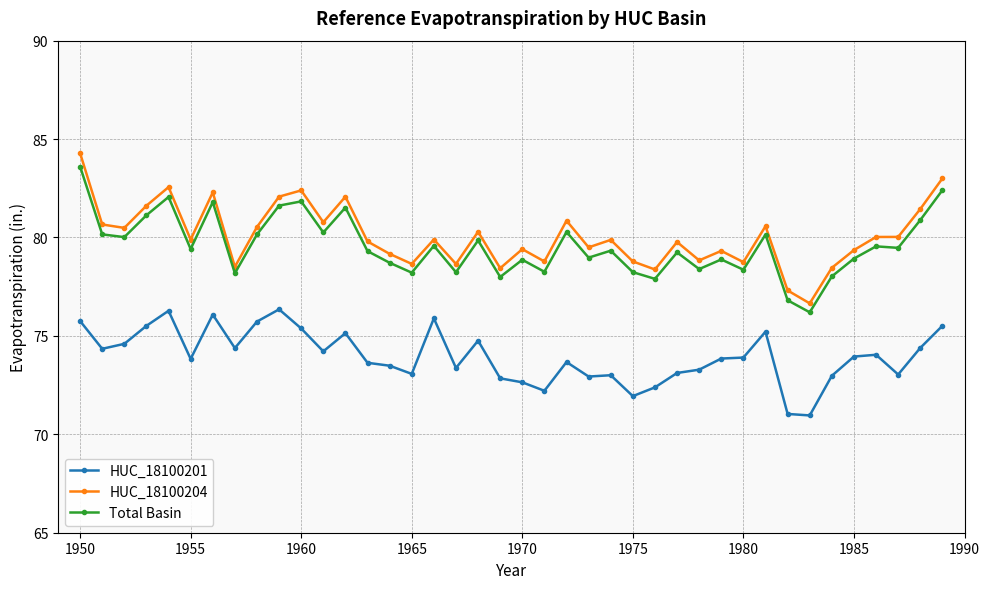

What is the value of the Total Basin point at the 25th from the left?

79.3